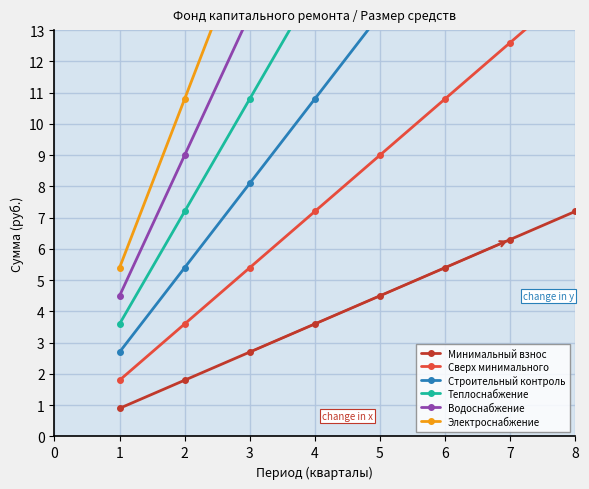

How many lines are shown in the chart?

6